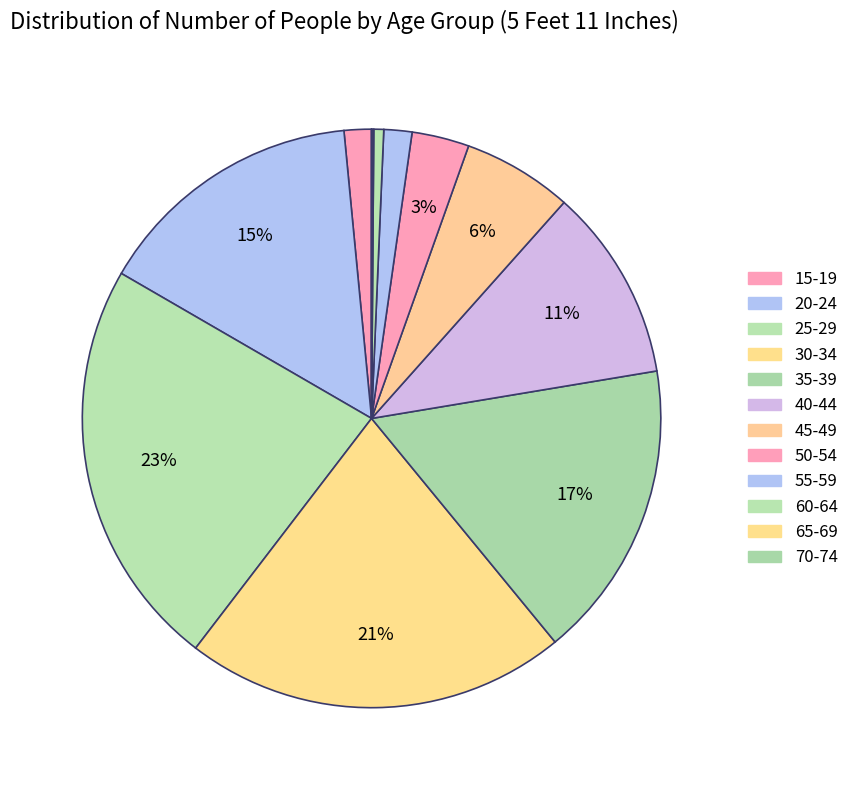

Is there any slice that represents more than half of the pie?

No